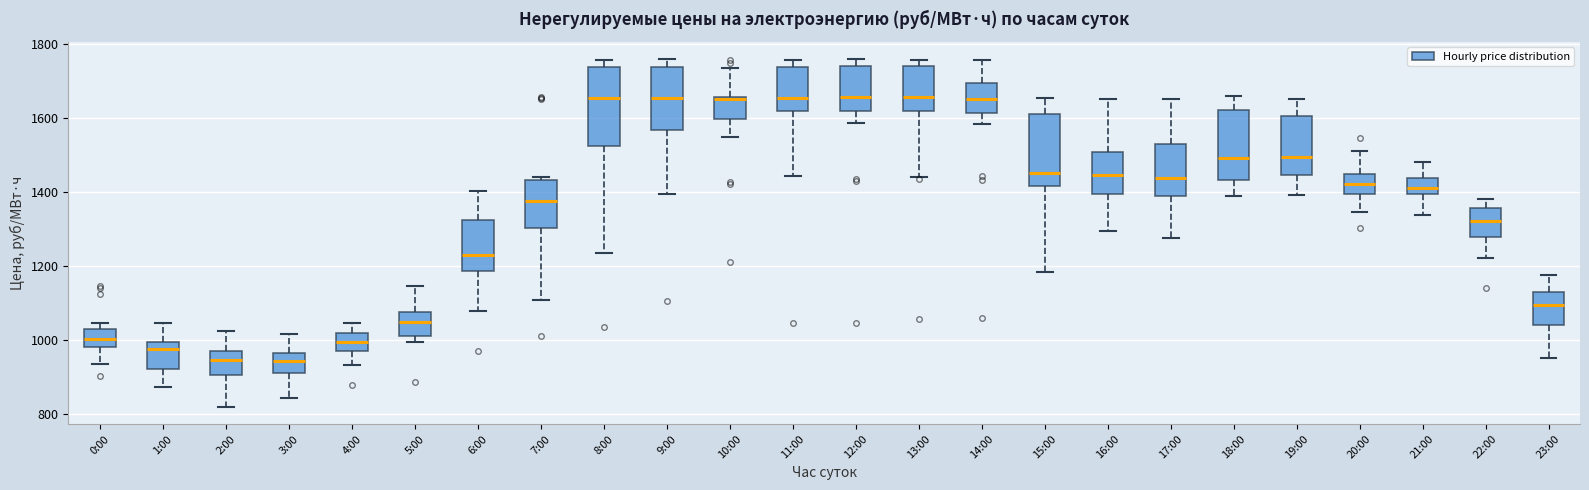

Where does the lower whisker of the box for 13:00 end on the y-axis? The values are not printed on the chart, so give them approximately, as read against the axis.

1440